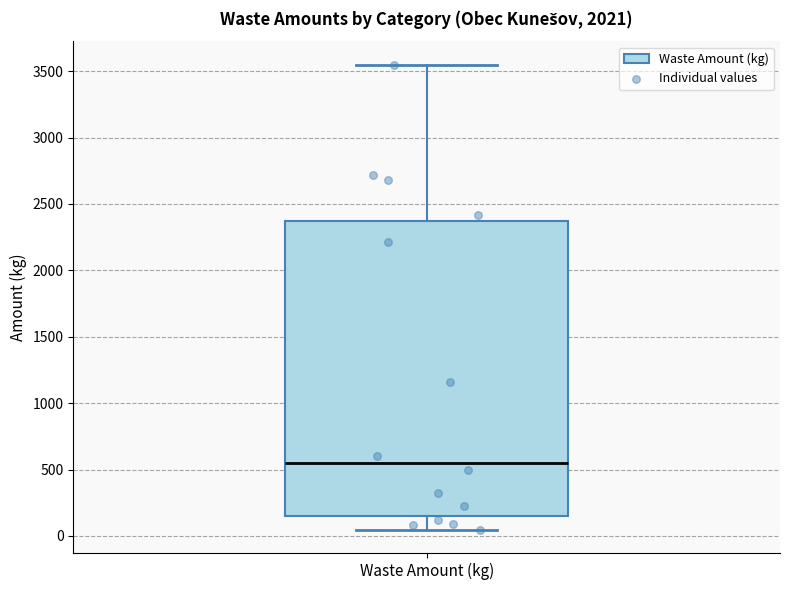

Where does the lower whisker of the box for Waste Amount (kg) end on the y-axis? The values are not printed on the chart, so give them approximately, as read against the axis.

50